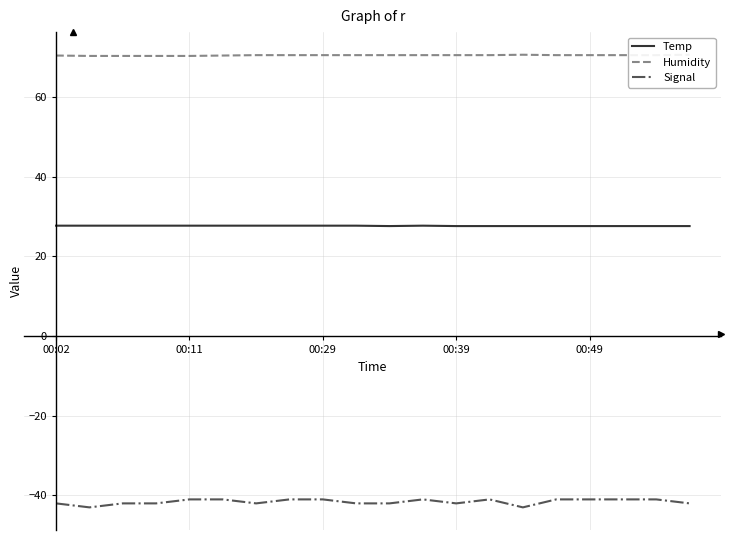

At which label is Signal closest to -42?

00:02